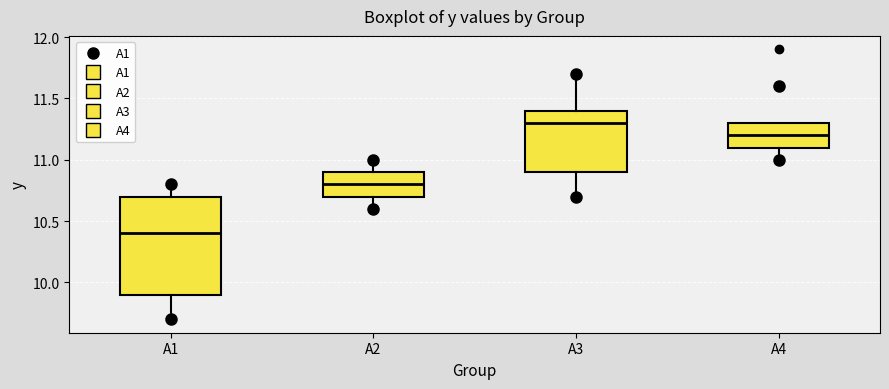

Which box has the highest median line?

A3